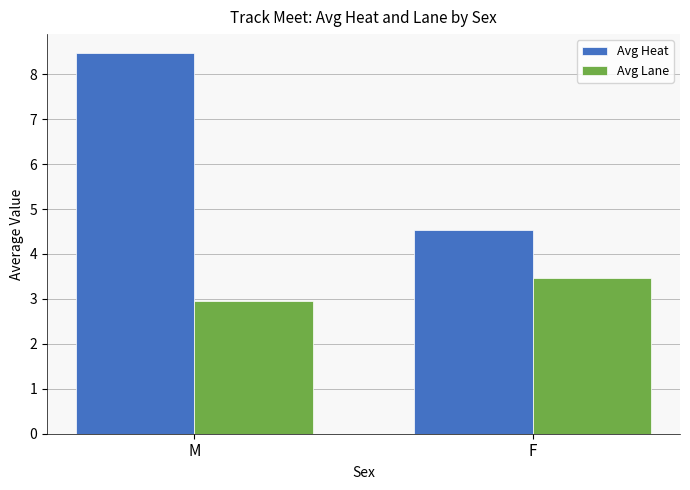

Reading left to right, extract all data points from this chart.

Avg Heat: 8.5	4.5
Avg Lane: 3.0	3.5